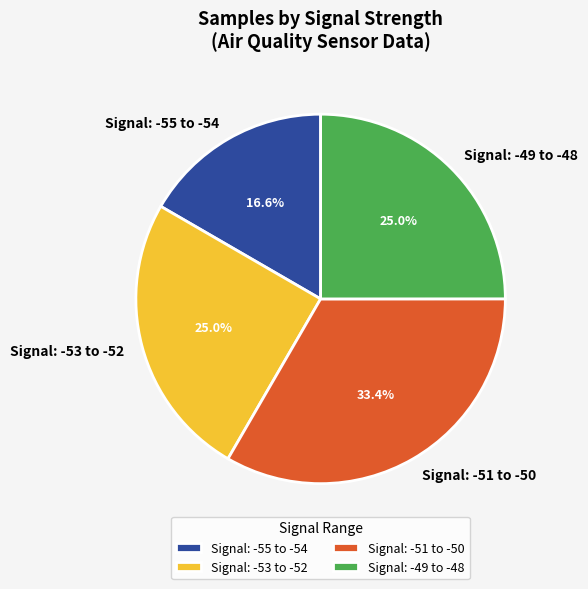

How many slices are in this pie chart?

4